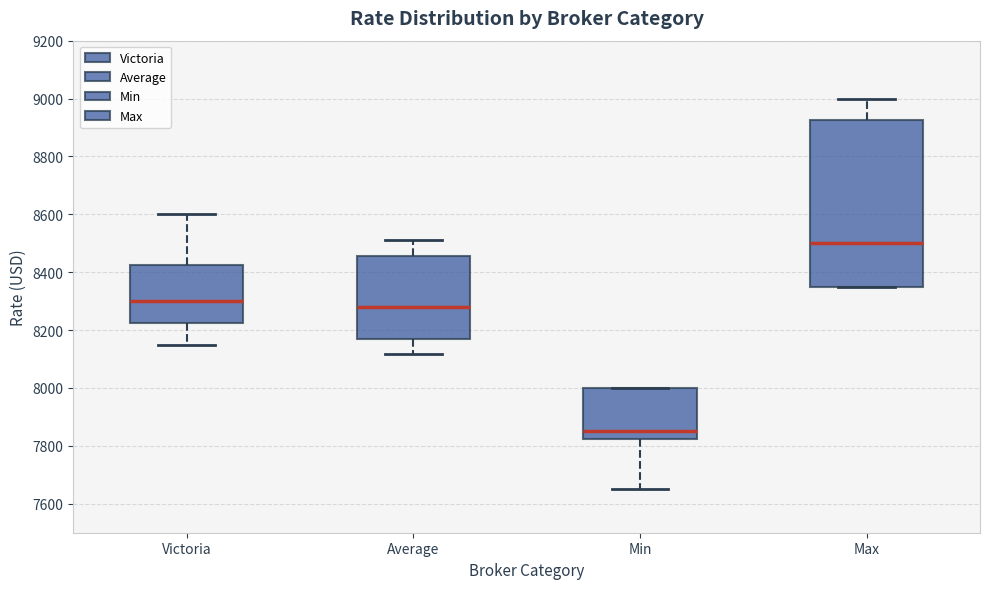

Which box has the highest median line?

Max